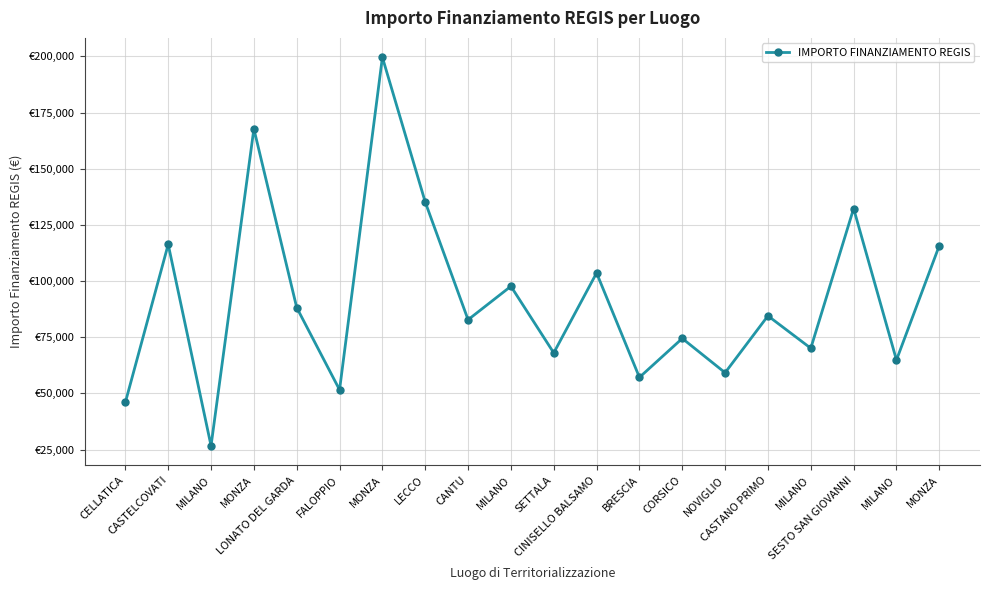

Is it true that the value at MILANO is 44259.7?

False